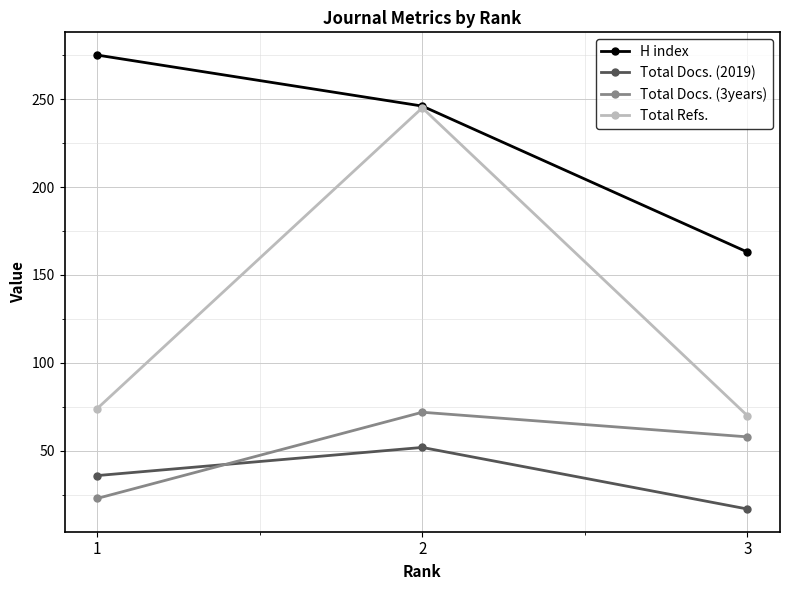

The value of Total Refs. at 2 is 430. True or false?

False